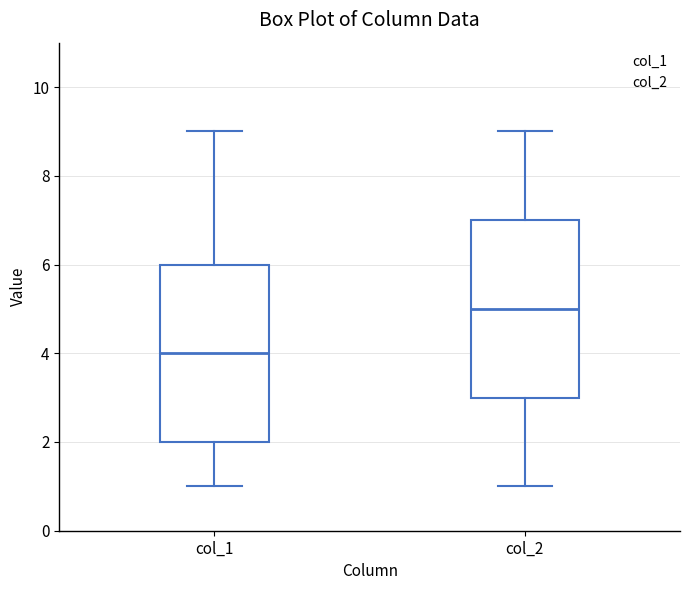

Where does the lower whisker of the box for col_2 end on the y-axis? The values are not printed on the chart, so give them approximately, as read against the axis.

1